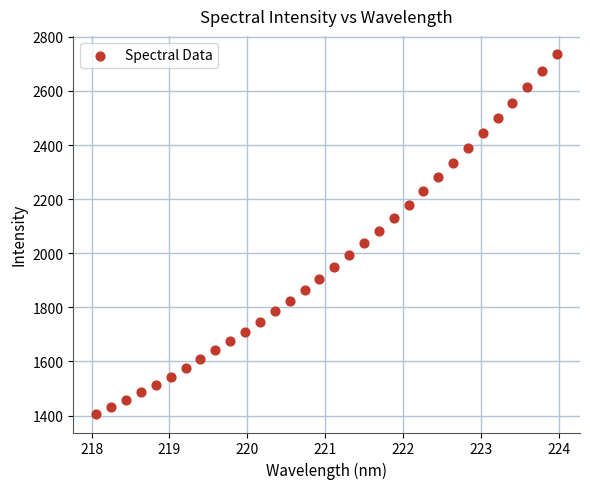

What is the range of Y values (max minus min)?

1332.7